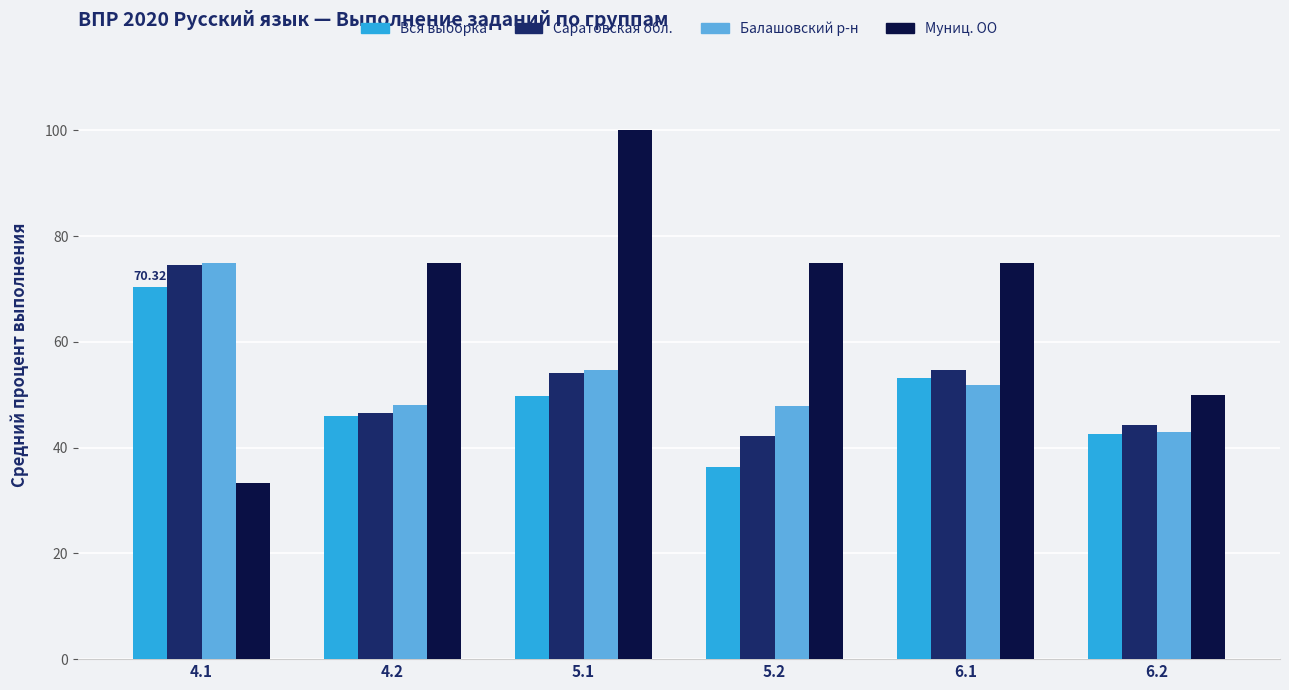

At which label does Саратовская обл. first exceed 54?

4.1